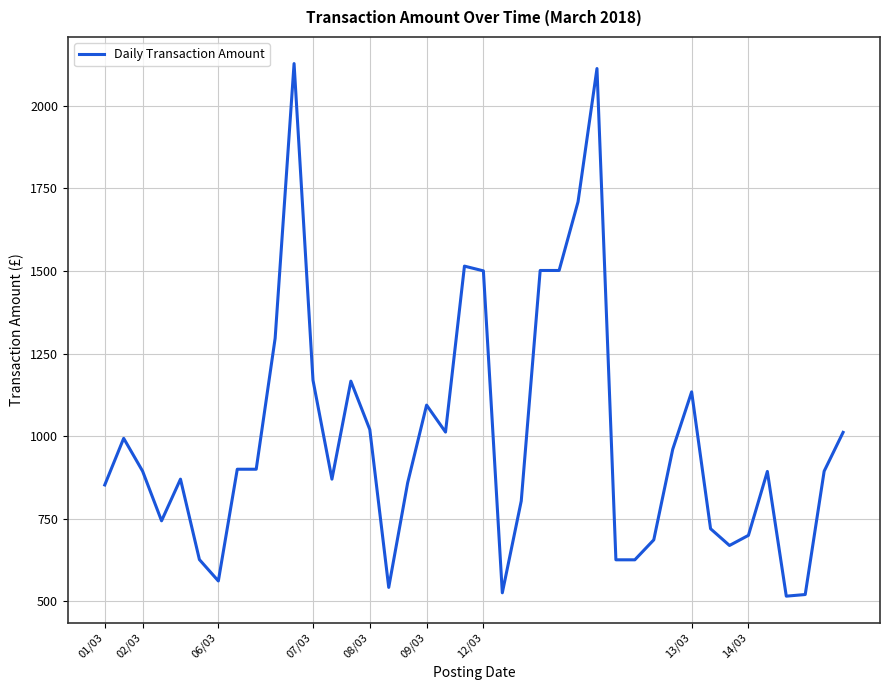

What is the smallest value displayed?

516.1